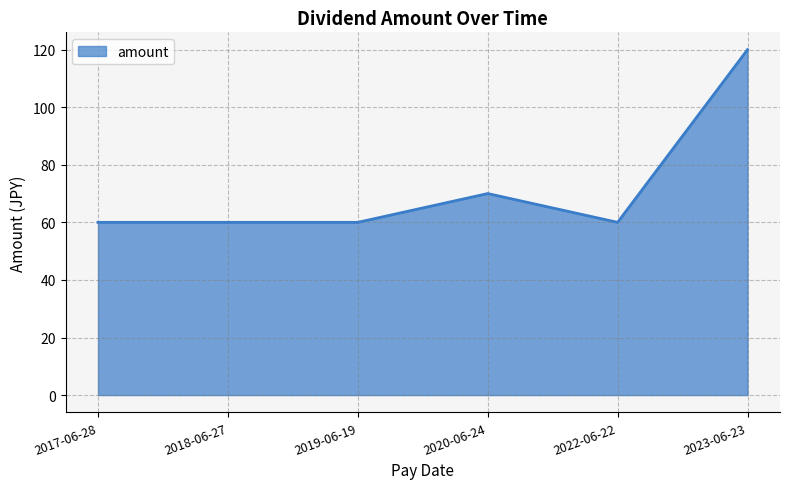

Count the number of categories in the chart.

6